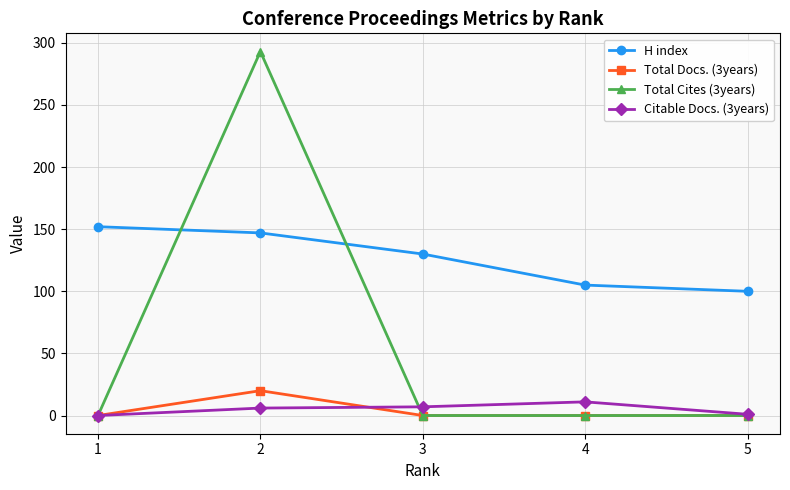

Which series has the largest range (max minus min)?

Total Cites (3years)